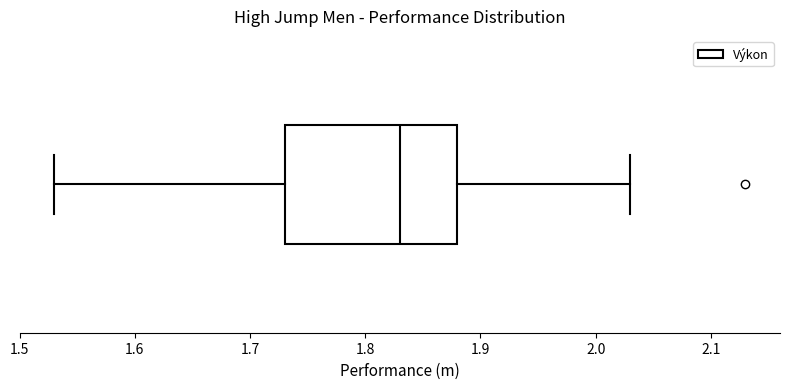

Transcribe this box plot: give where the median line is, the range the box spans, and where the two whiskers end, as read against the x-axis. The values are not printed on the chart, so give them approximately, as read against the axis.

median 1.83, box 1.73 to 1.88, whiskers 1.53 to 2.03